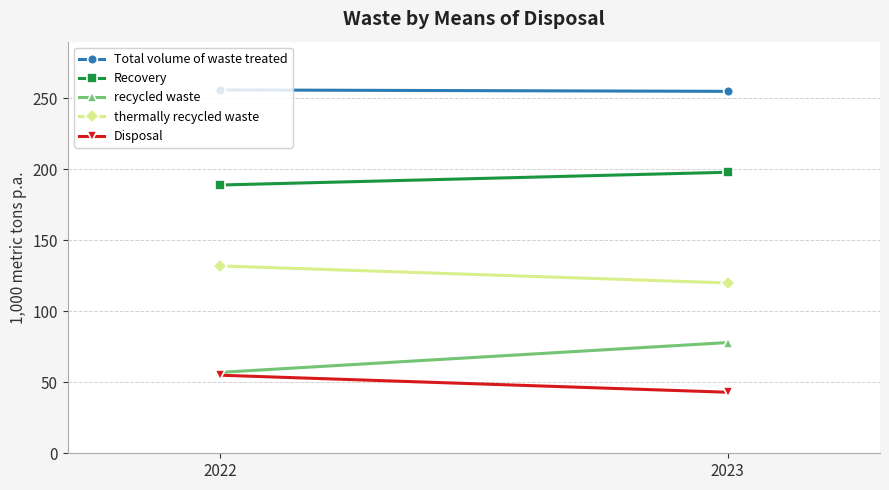

How many values in the Recovery series are below 198?

1